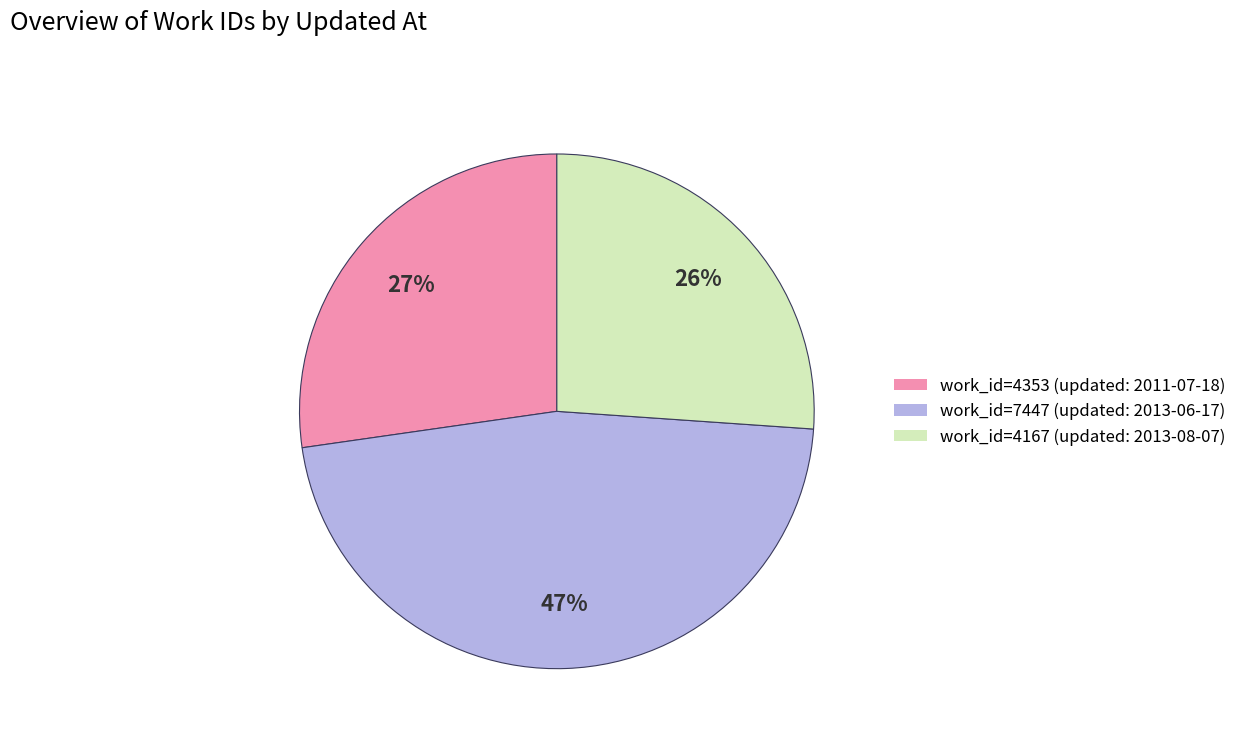

Do work_id=7447 (updated: 2013-06-17) and work_id=4353 (updated: 2011-07-18) together represent more than half of the pie?

Yes